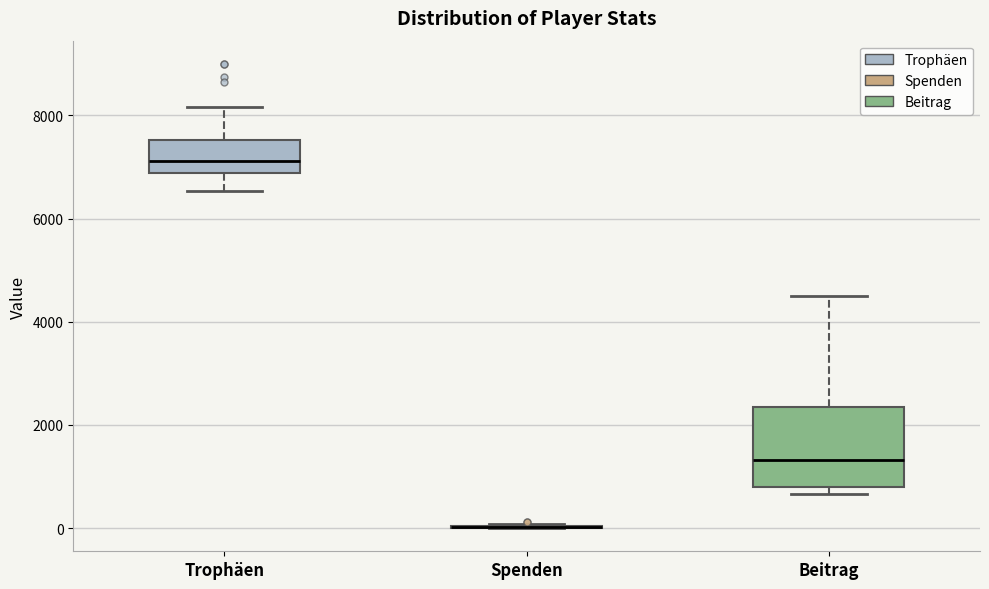

Reading left to right, transcribe this box plot: for each box, give where its median line is, the range the box spans, and where its two whiskers end, as read against the y-axis. The values are not printed on the chart, so give them approximately, as read against the axis.

Trophäen: median 7200, box 6800 to 7600, whiskers 6600 to 8200
Spenden: box collapsed to a line at 0, whiskers 0 to 0
Beitrag: median 1400, box 800 to 2400, whiskers 600 to 4600